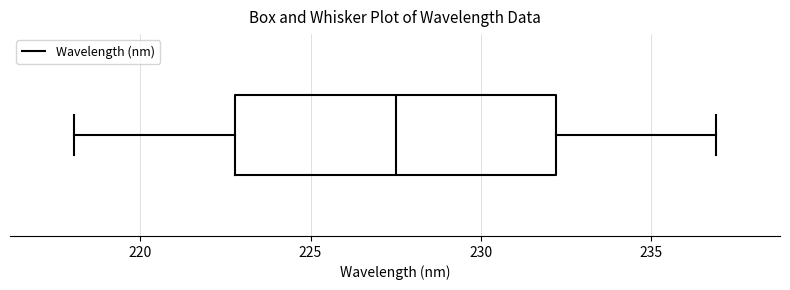

Transcribe this box plot: give where the median line is, the range the box spans, and where the two whiskers end, as read against the x-axis. The values are not printed on the chart, so give them approximately, as read against the axis.

median 227.5, box 223.0 to 232.0, whiskers 218.0 to 237.0